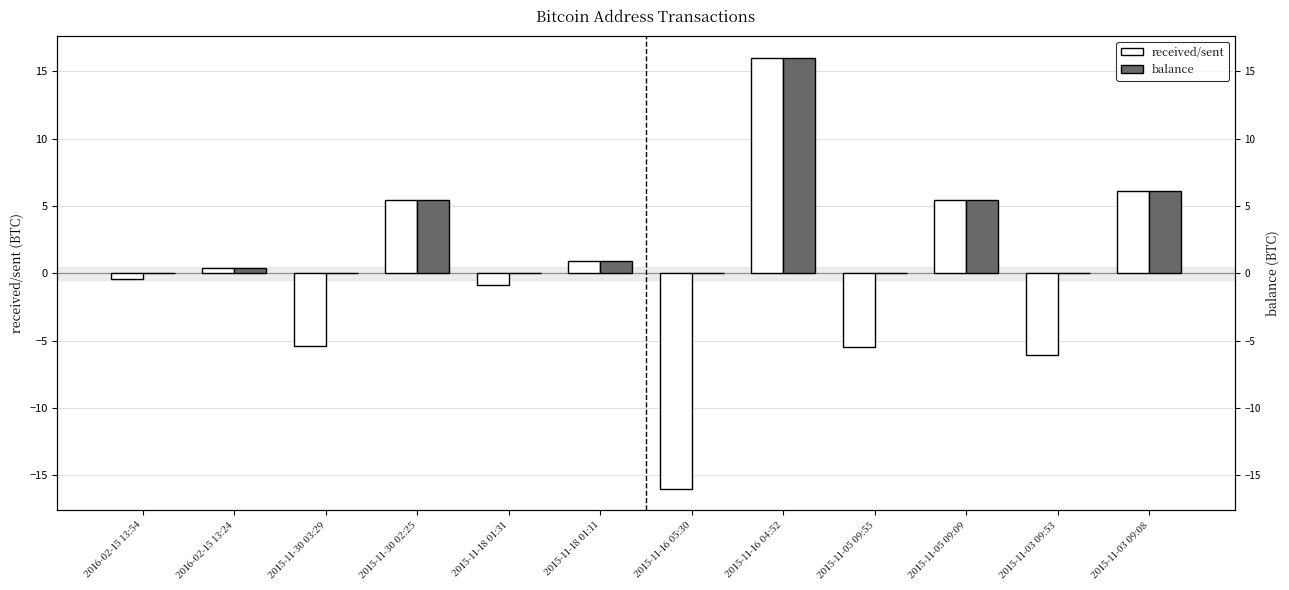

At which label is balance closest to 8?

2015-11-03 09:08